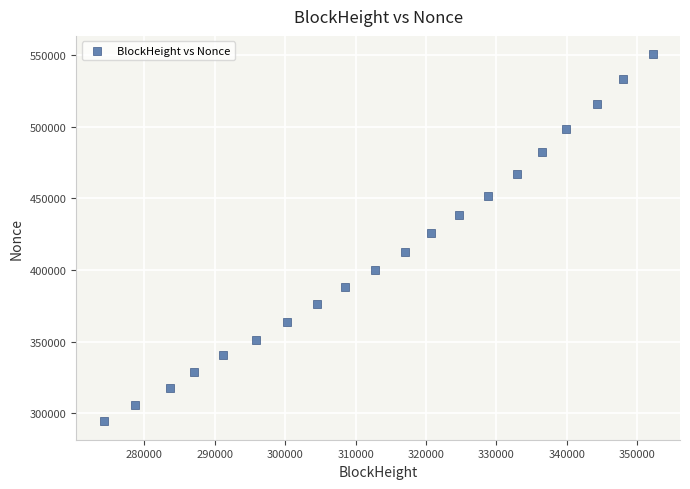

What Y value in the scatter plot is closest to 422443?

425496